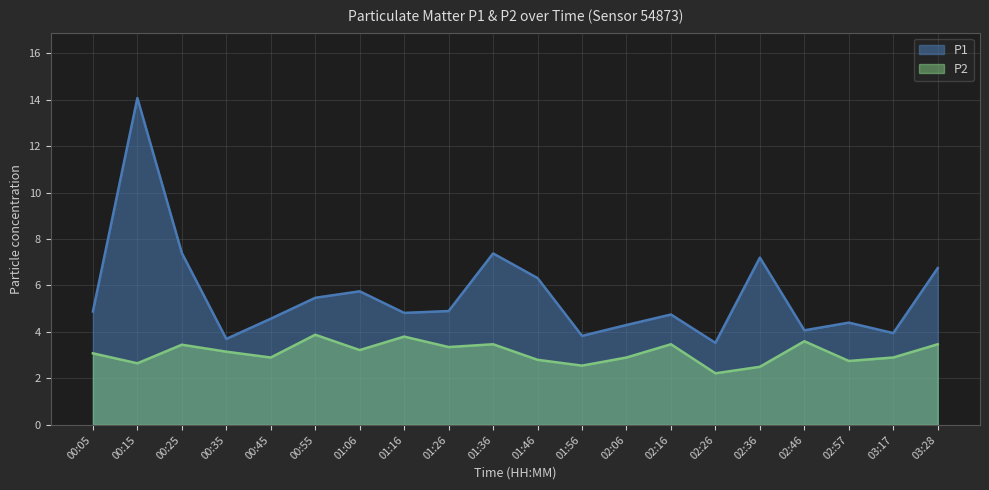

Does the chart display data point markers on the line(s)?

No